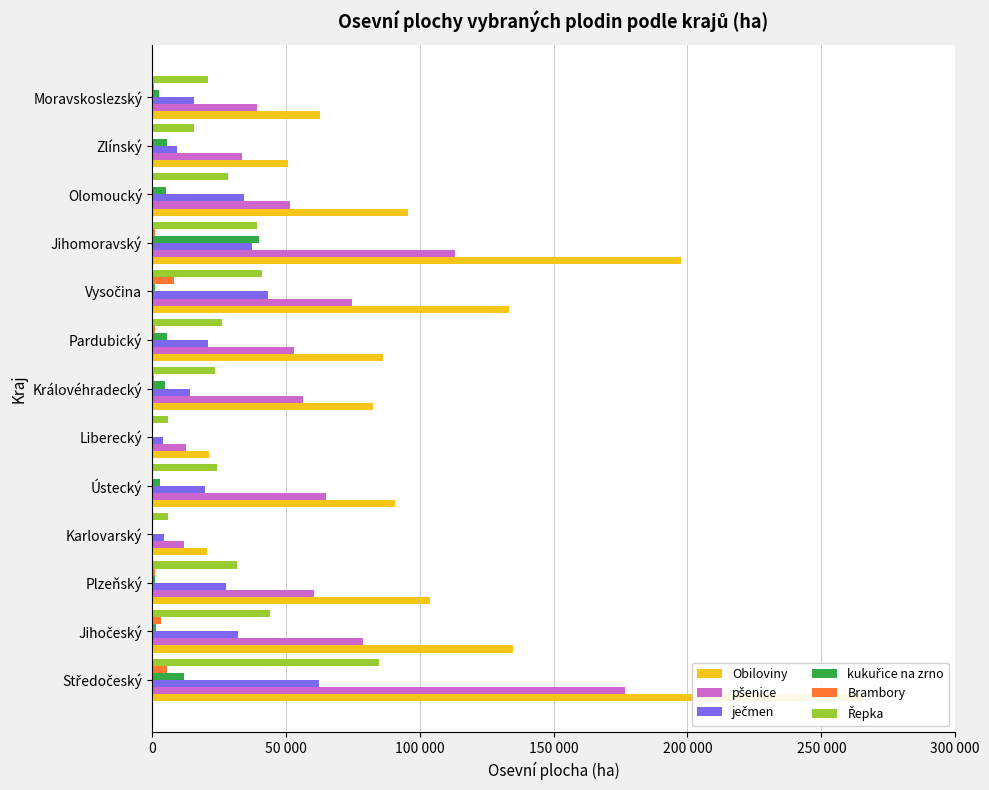

Which series has the largest total across all categories?

Obiloviny